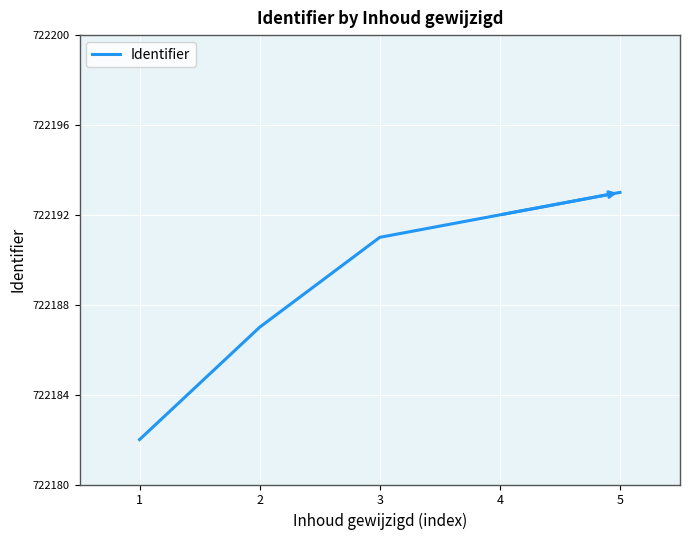

List the labels in order of value, smallest first.

1, 2, 3, 4, 5